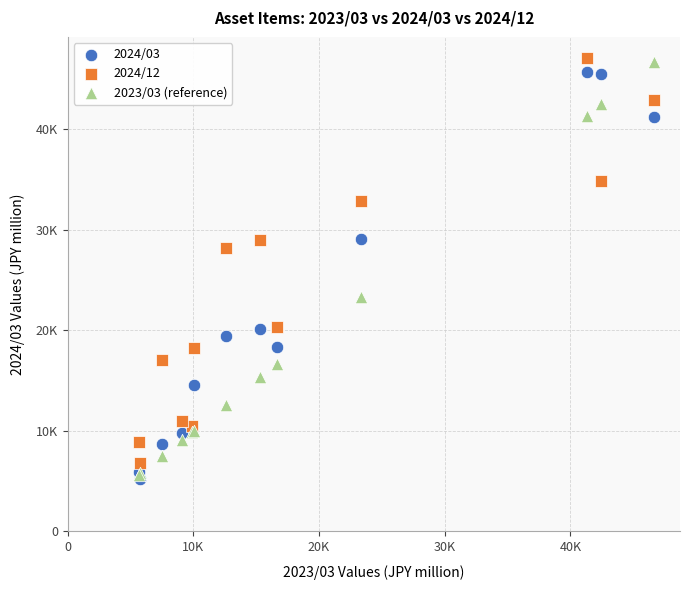

What are all the series names shown in the legend?

2024/03, 2024/12, 2023/03 (reference)